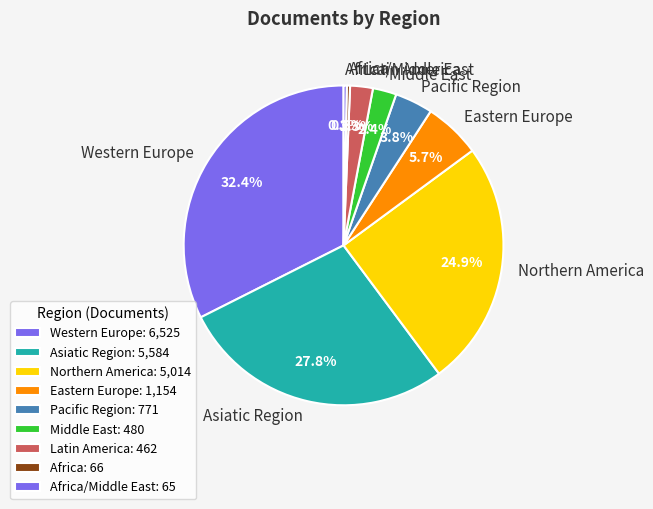

Between Western Europe and Asiatic Region, which is larger?

Western Europe